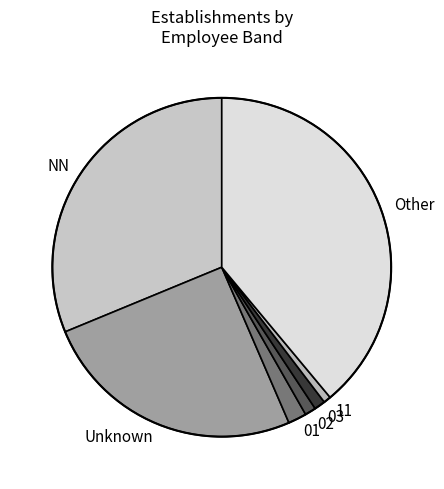

What is the ratio of the value at Unknown to the value at 01?

14.4